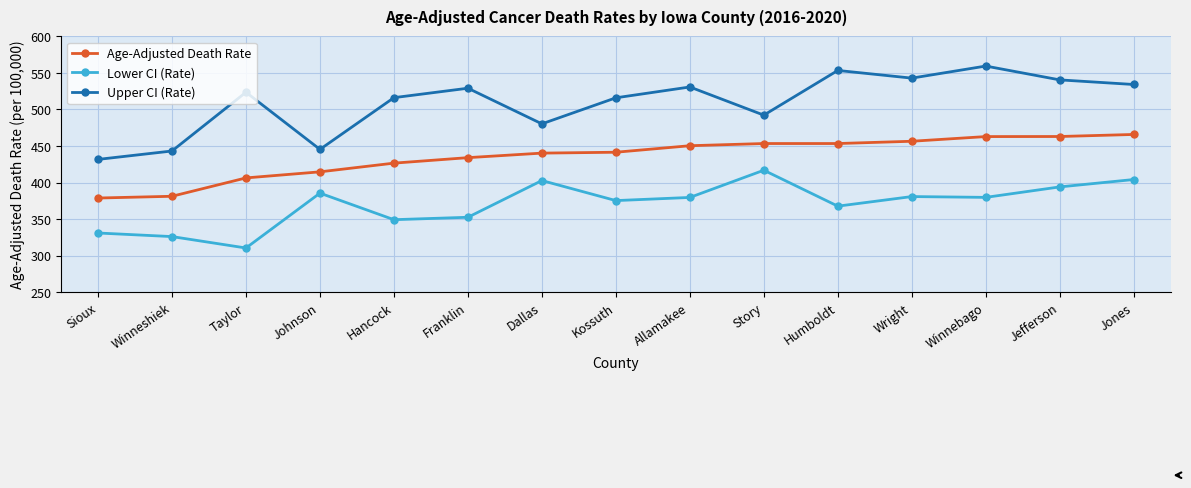

Which series has the largest total across all categories?

Upper CI (Rate)